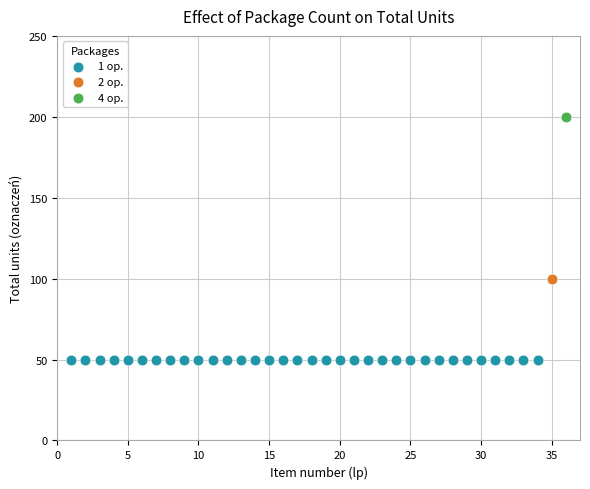

What are all the series names shown in the legend?

1 op., 2 op., 4 op.